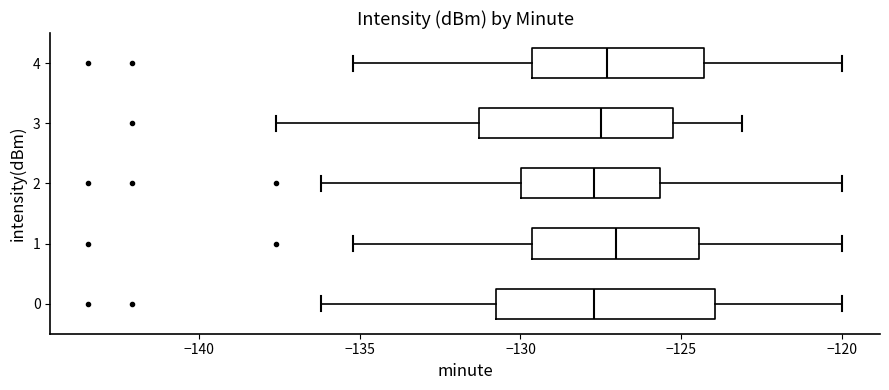

Reading bottom to top, transcribe this box plot: for each box, give where its median line is, the range the box spans, and where its two whiskers end, as read against the x-axis. The values are not printed on the chart, so give them approximately, as read against the axis.

0: median -127.5, box -131.0 to -124.0, whiskers -136.0 to -120.0
1: median -127.0, box -129.5 to -124.5, whiskers -135.0 to -120.0
2: median -127.5, box -130.0 to -125.5, whiskers -136.0 to -120.0
3: median -127.5, box -131.5 to -125.5, whiskers -137.5 to -123.0
4: median -127.5, box -129.5 to -124.5, whiskers -135.0 to -120.0